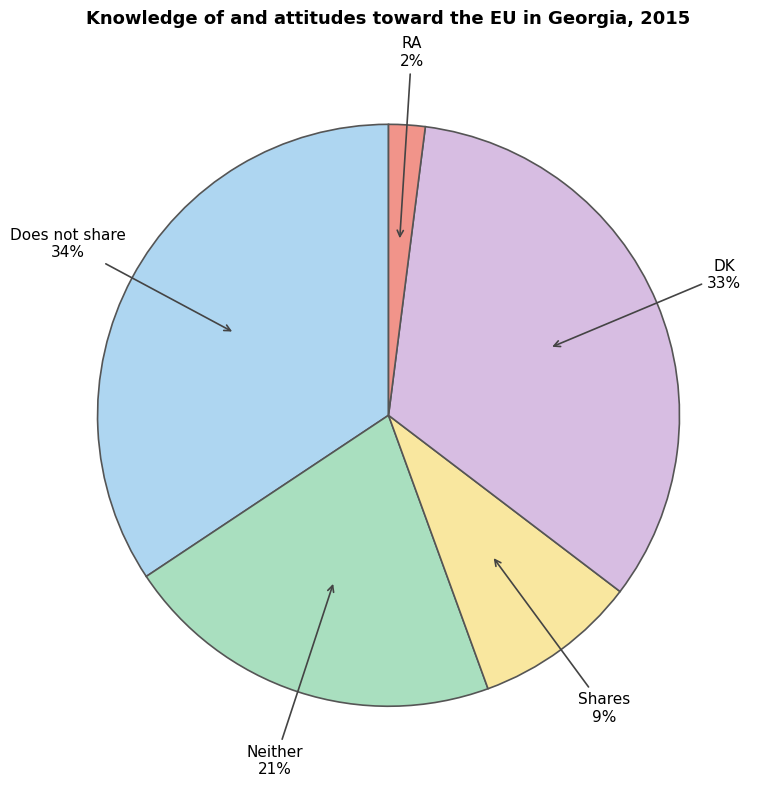

Does any single category account for the majority?

No